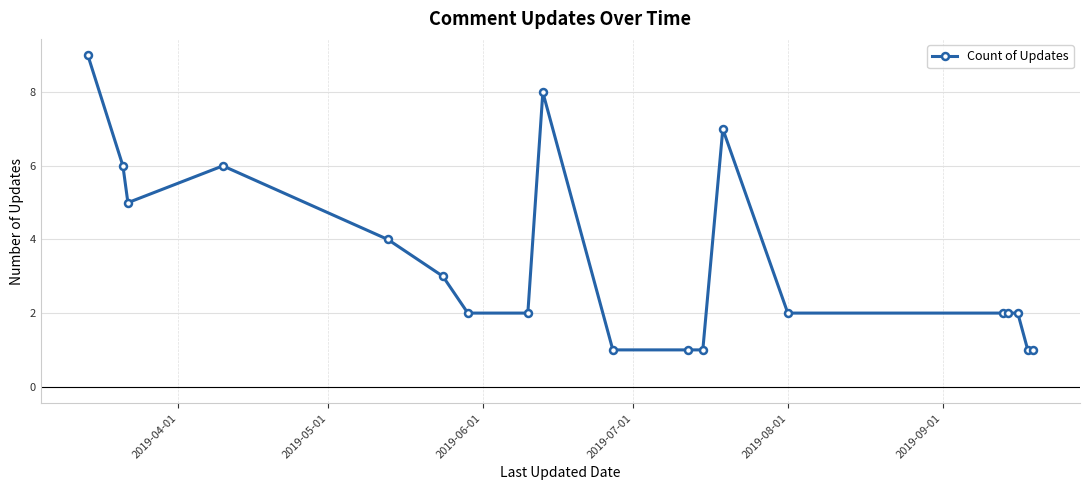

Reading right to left, extract all data points from this chart.

1	1	2	2	2	2	7	1	1	1	8	2	2	3	4	6	5	6	9